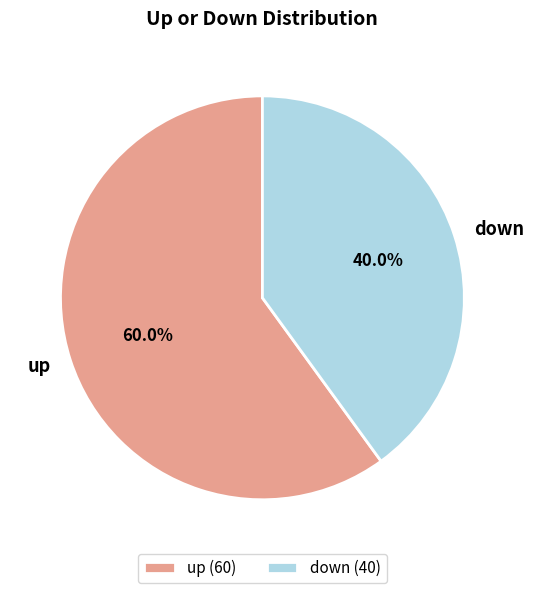

Between down and up, which is larger?

up